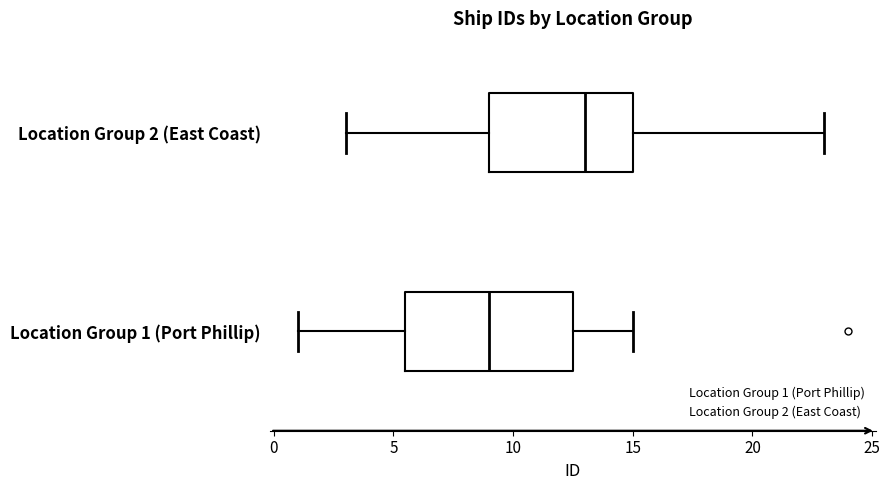

Reading bottom to top, transcribe this box plot: for each box, give where its median line is, the range the box spans, and where its two whiskers end, as read against the x-axis. The values are not printed on the chart, so give them approximately, as read against the axis.

Location Group 1 (Port Phillip): median 9.0, box 5.5 to 12.5, whiskers 1.0 to 15.0
Location Group 2 (East Coast): median 13.0, box 9.0 to 15.0, whiskers 3.0 to 23.0